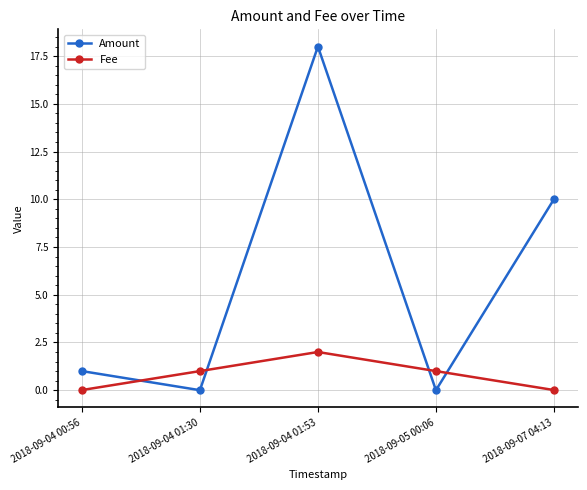

What is the sum of all Amount values?

29.0